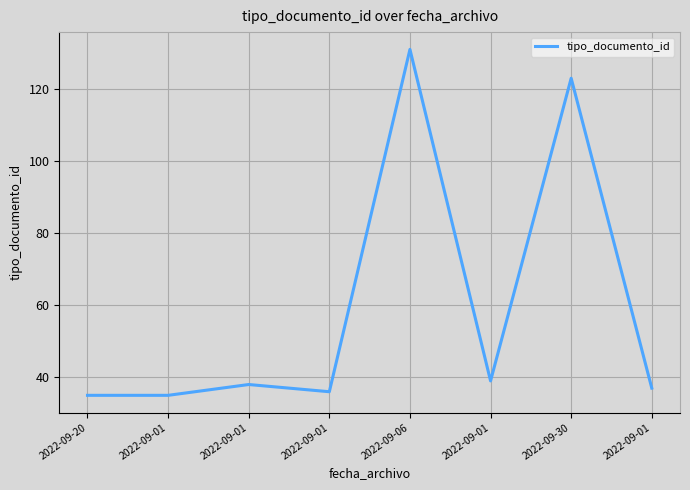

Is it true that the value at 2022-09-01 is 8?

False